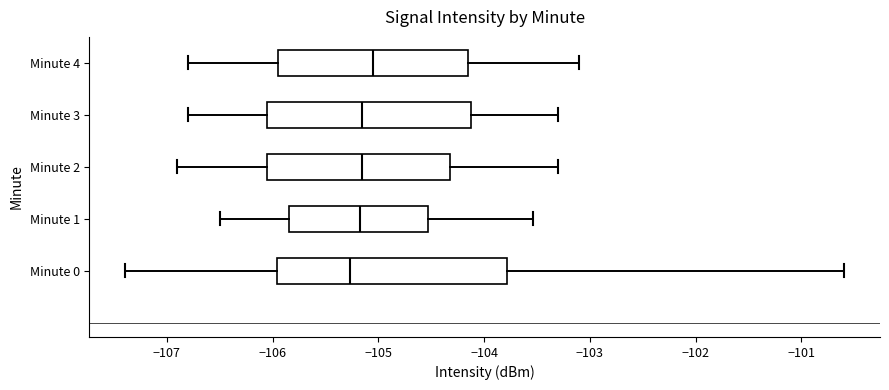

Where does the median line of the box for Minute 3 sit on the x-axis? The values are not printed on the chart, so give them approximately, as read against the axis.

-105.1